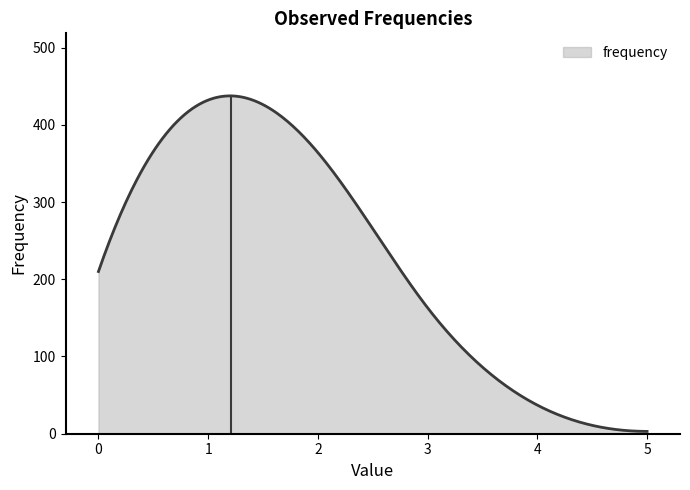

What is the greatest value displayed?

437.4